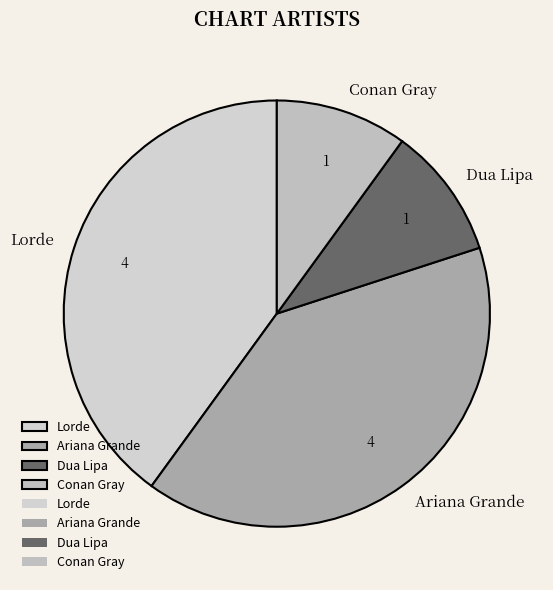

What is the ratio of the value at Ariana Grande to the value at Dua Lipa?

4.0